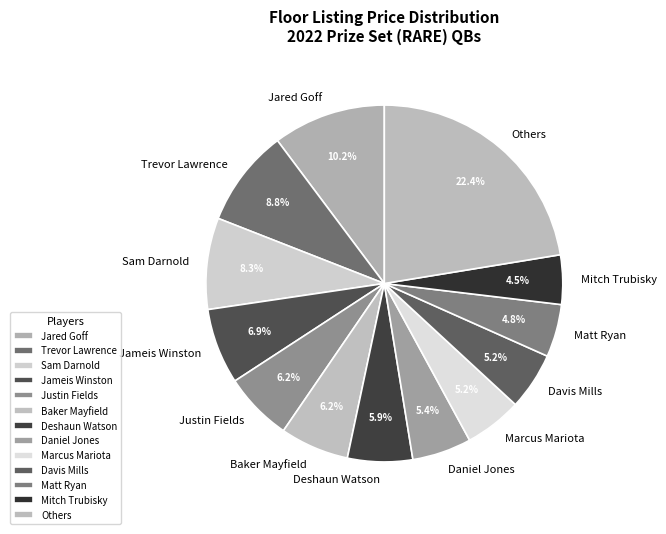

What is the ratio of the value at Davis Mills to the value at Marcus Mariota?

1.0